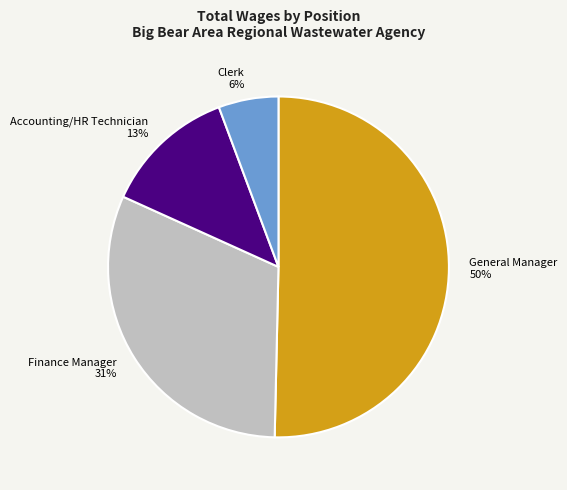

Between Accounting/HR Technician and Finance Manager, which is larger?

Finance Manager